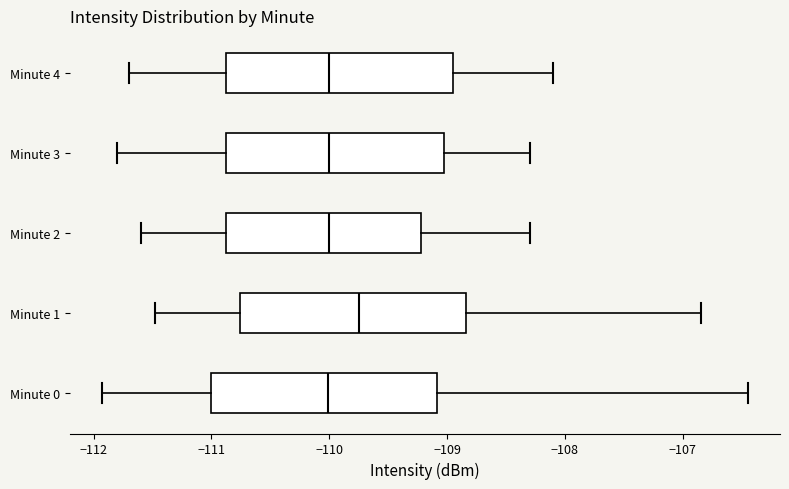

Where does the left whisker of the box for Minute 4 end on the x-axis? The values are not printed on the chart, so give them approximately, as read against the axis.

-111.7